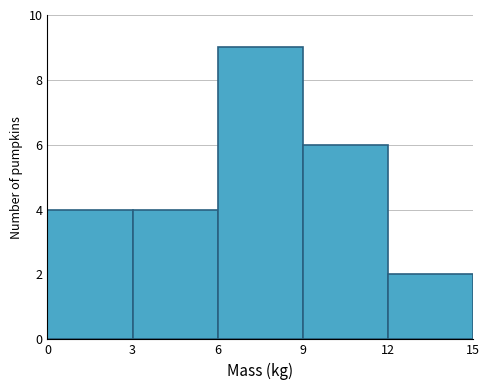

What is the height of the bar covering 6 to 9 on the x-axis? The values are not printed on the chart, so give them approximately, as read against the axis.

9